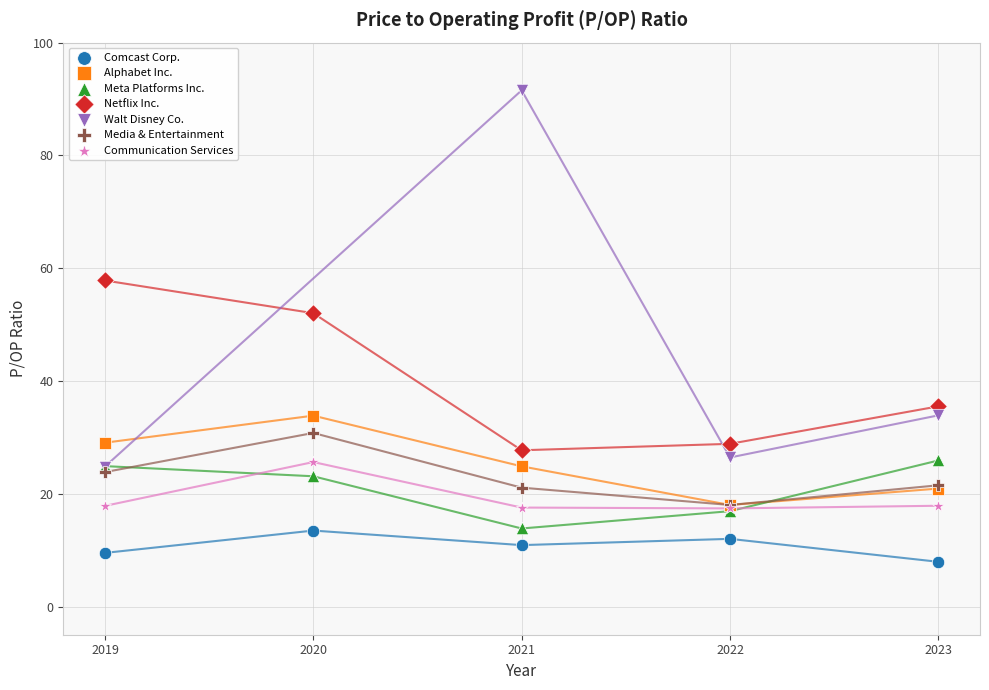

Which series has the widest spread of Y values?

Walt Disney Co.